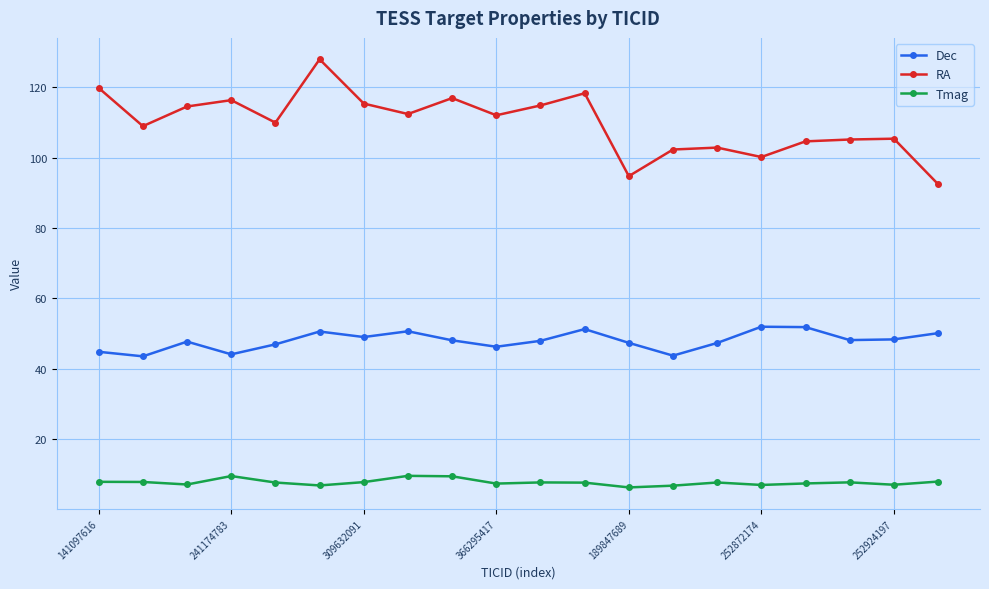

What is the value of the RA point at the 6th from the left?

128.0